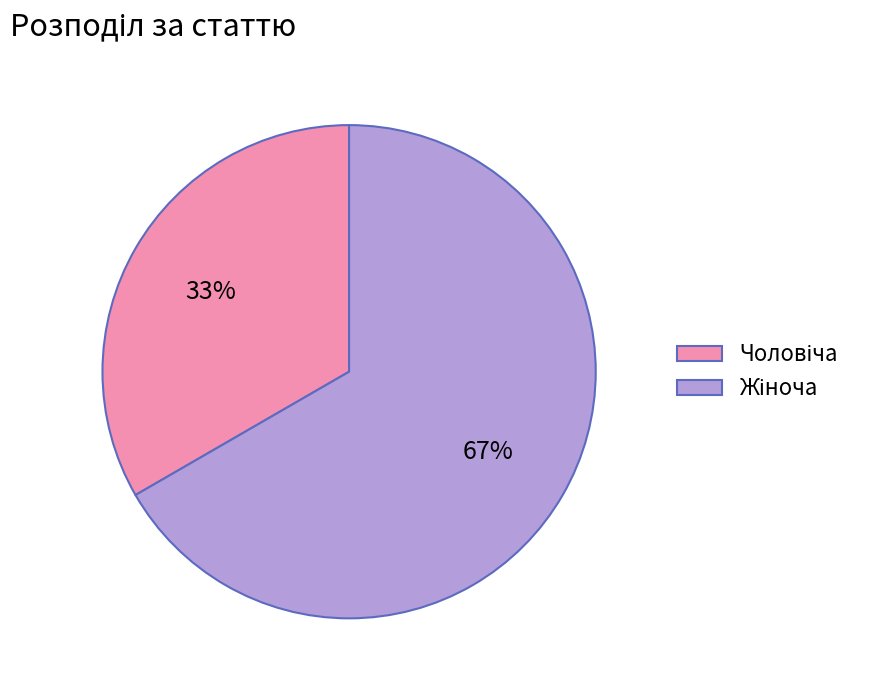

Is there any slice that represents more than half of the pie?

Yes